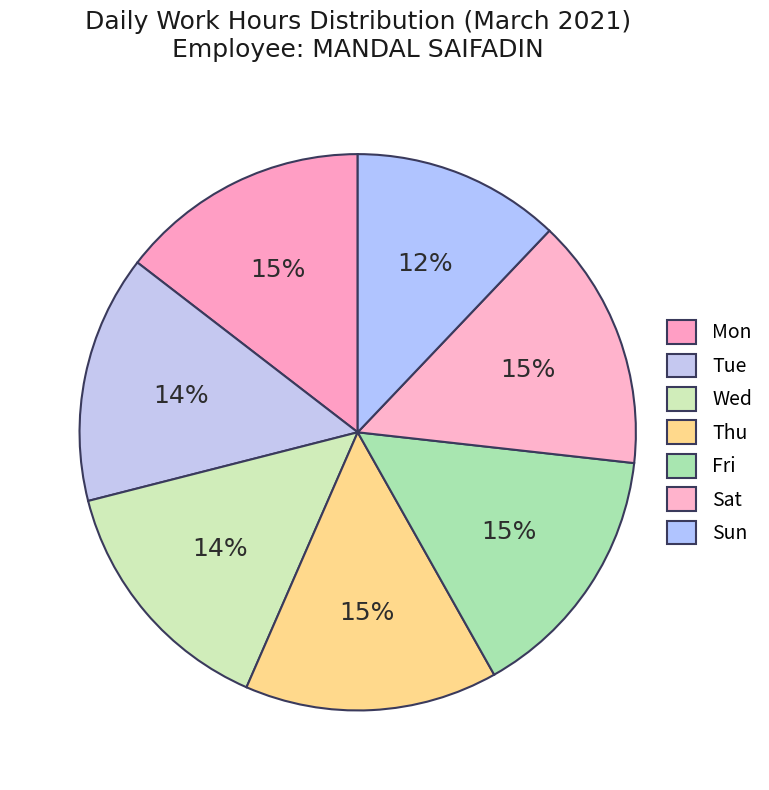

Approximately how many times larger is the value at Sat compared to Sun?

1.2